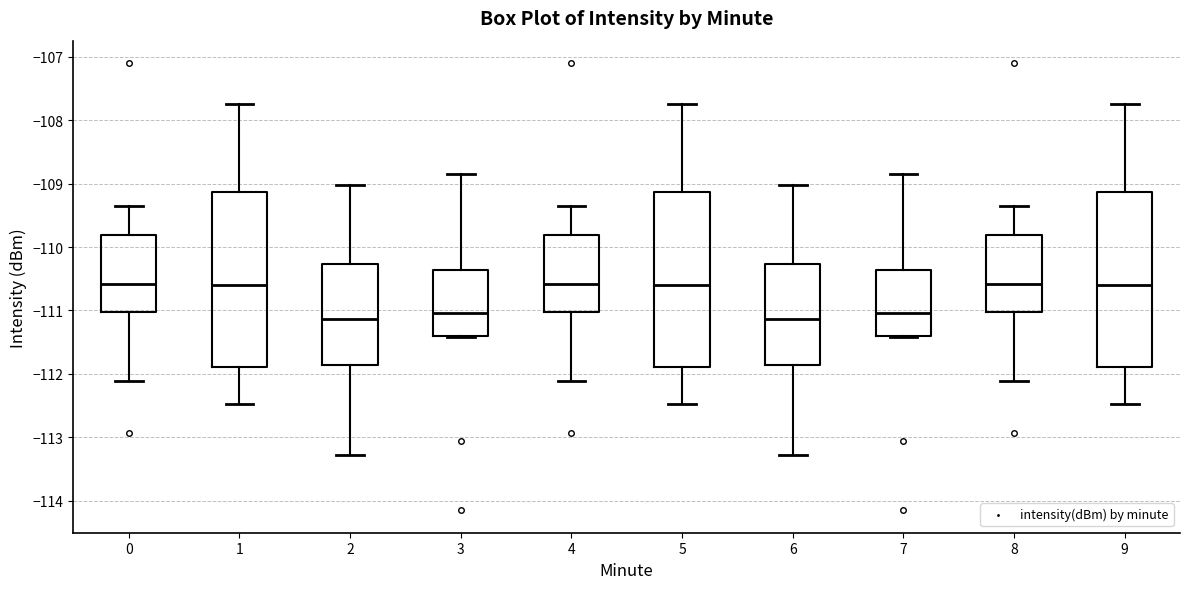

Where is the lower edge of the box at x = 0 on the y-axis? The values are not printed on the chart, so give them approximately, as read against the axis.

-111.0